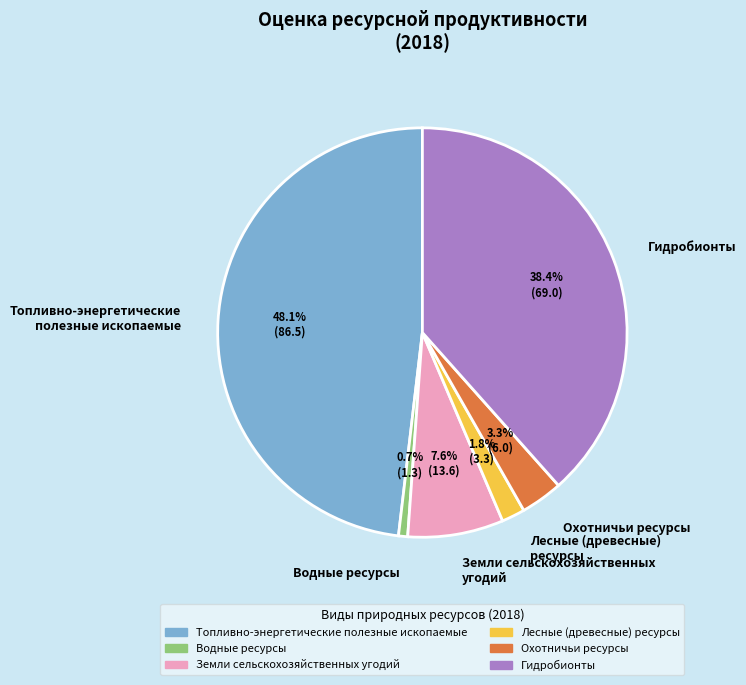

Do Гидробионты and Топливно-энергетические полезные ископаемые together represent more than half of the pie?

Yes